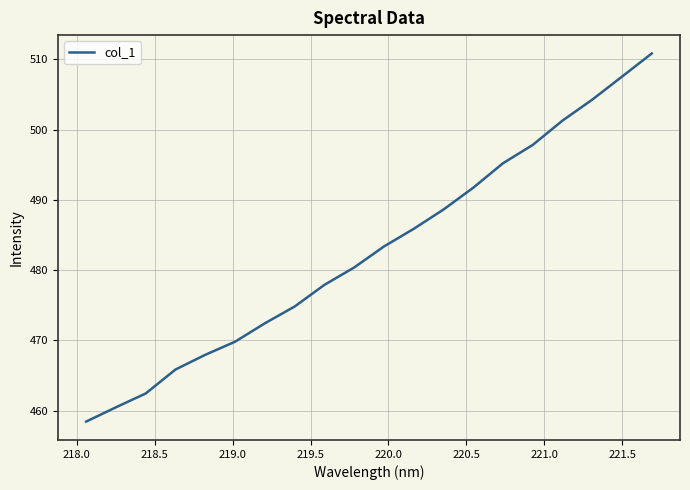

What is the minimum value shown in the chart?

458.4